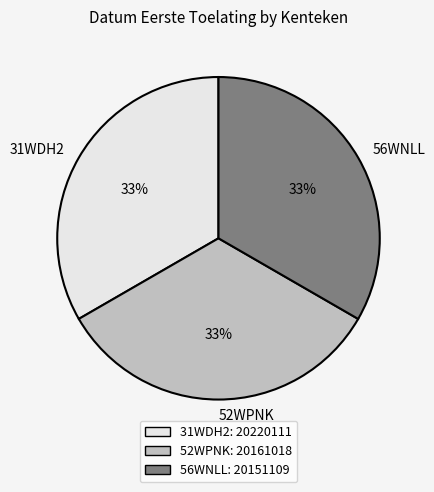

How many slices are in this pie chart?

3